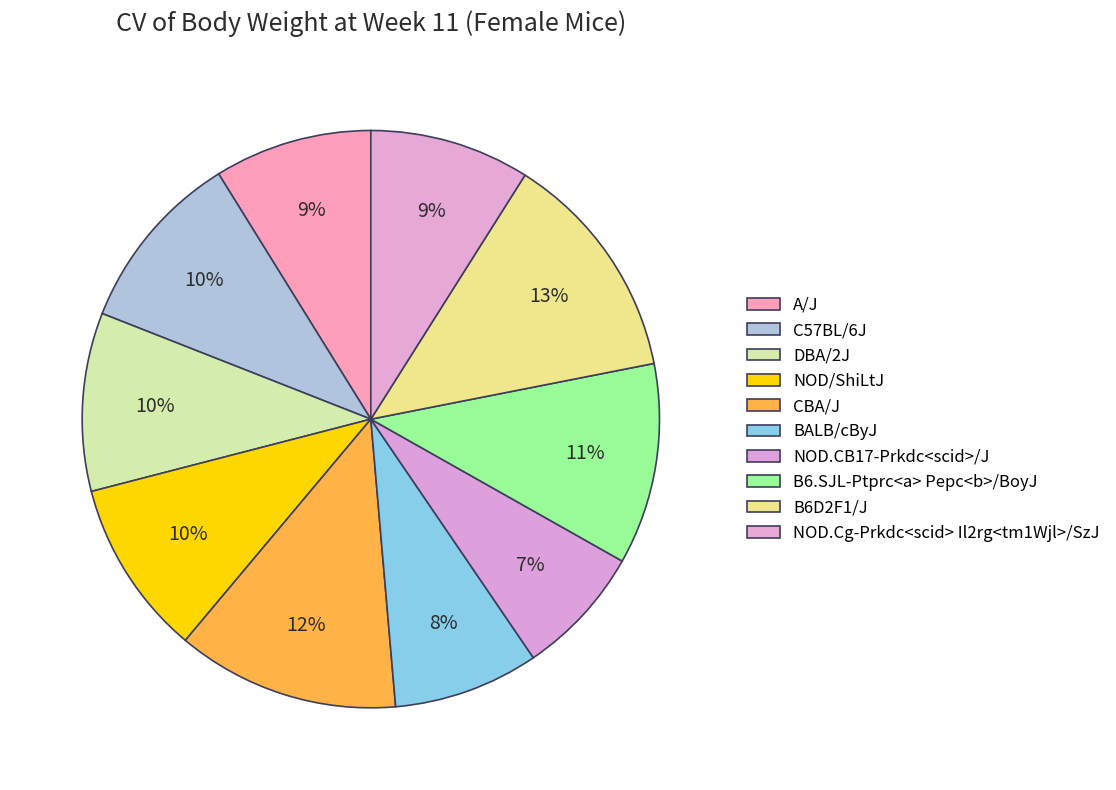

How much of the chart is everything except A/J?

91.2%